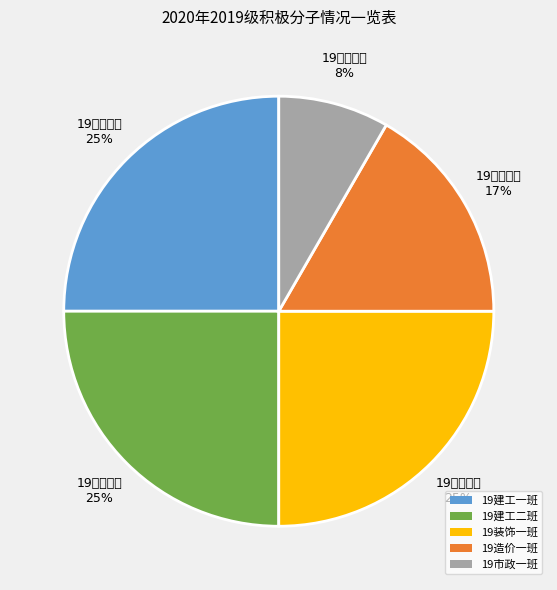

Is it true that 19造价一班 is 8% of the pie?

False